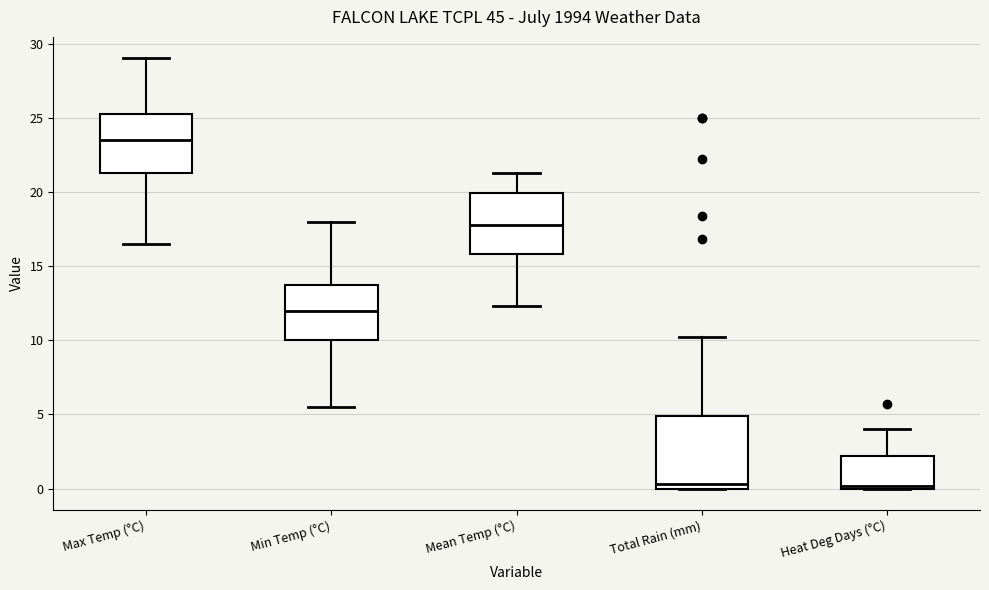

Which box is the tallest, from its lower edge to its upper edge?

Total Rain (mm)